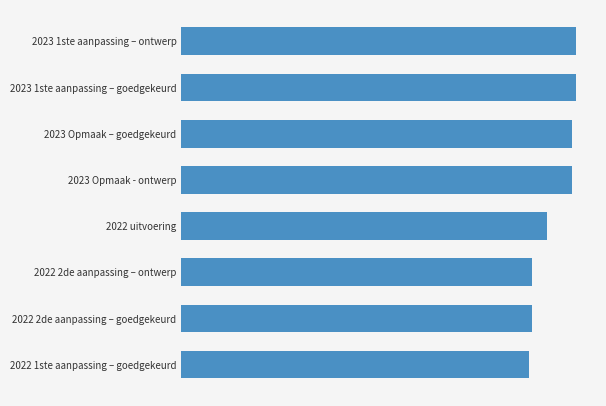

Does the chart contain any negative values?

No